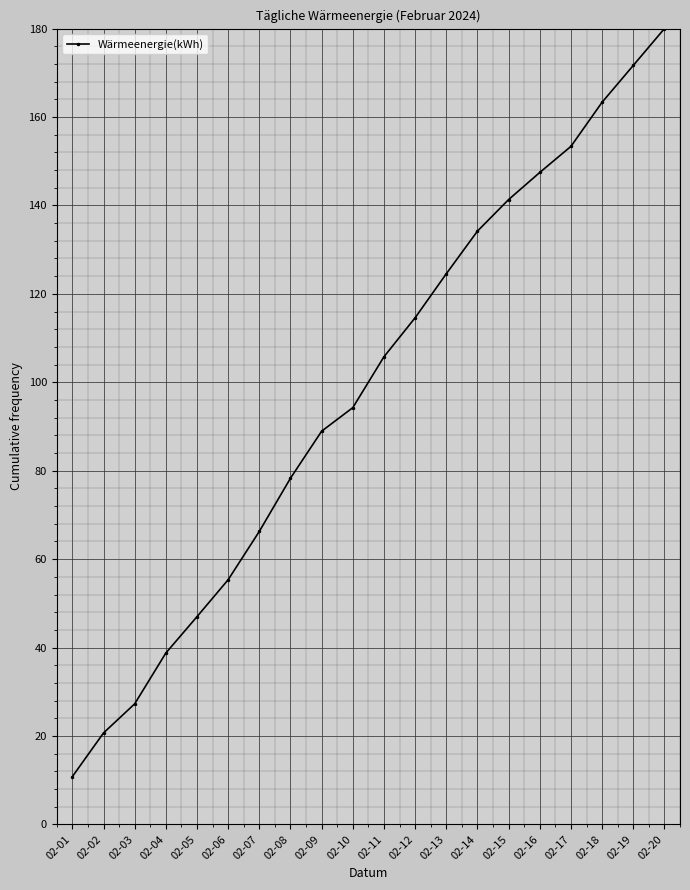

Reading right to left, extract all data points from this chart.

02-20=180.0	02-19=171.7	02-18=163.3	02-17=153.4	02-16=147.5	02-15=141.3	02-14=134.2	02-13=124.5	02-12=114.6	02-11=105.8	02-10=94.3	02-09=88.9	02-08=78.3	02-07=66.3	02-06=55.3	02-05=47.0	02-04=38.8	02-03=27.3	02-02=20.7	02-01=10.8